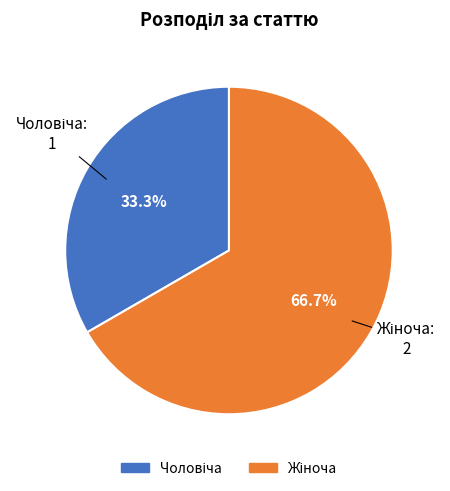

Does any single category account for the majority?

Yes